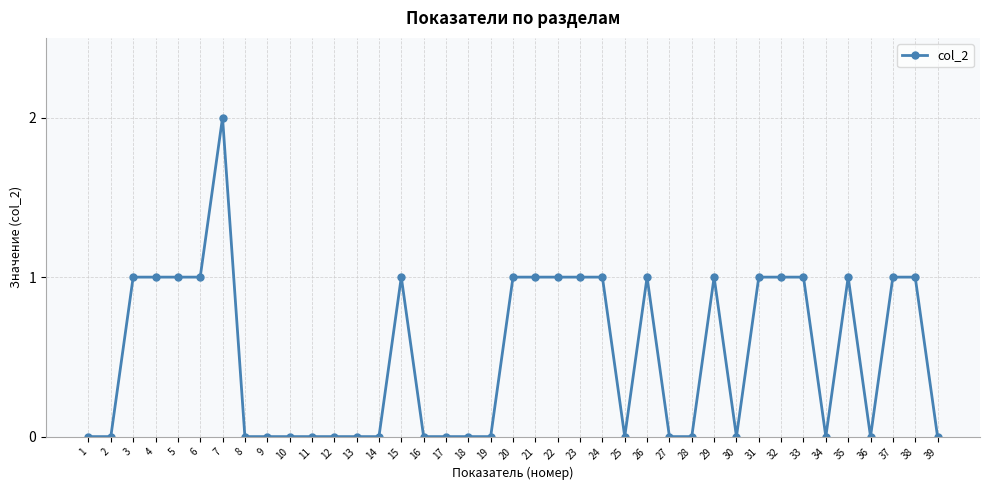

True or false: the data has more than 1 interior local peaks.

True